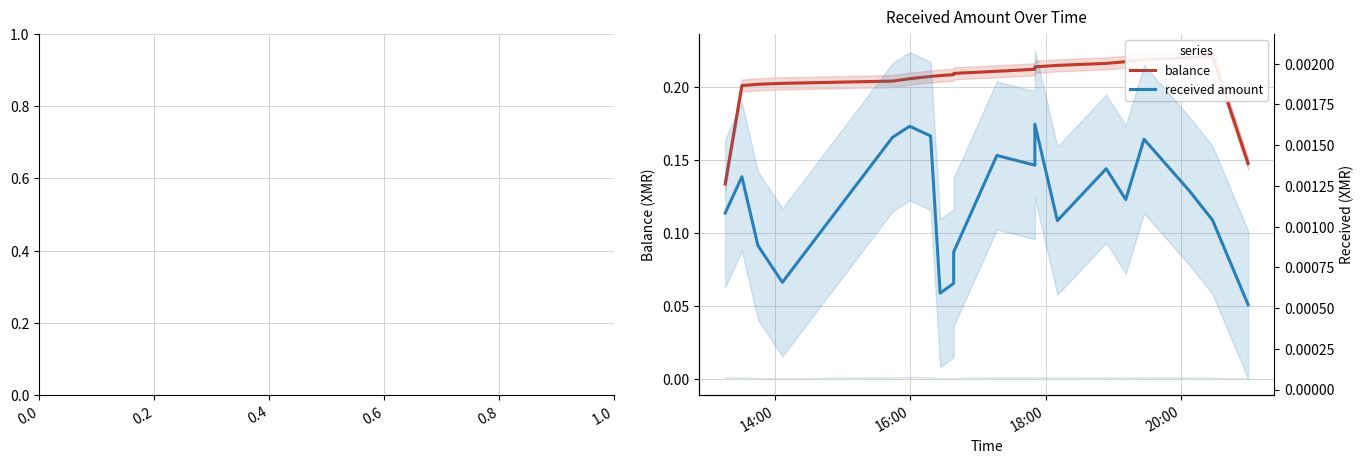

What position from the left is 0.4?

3